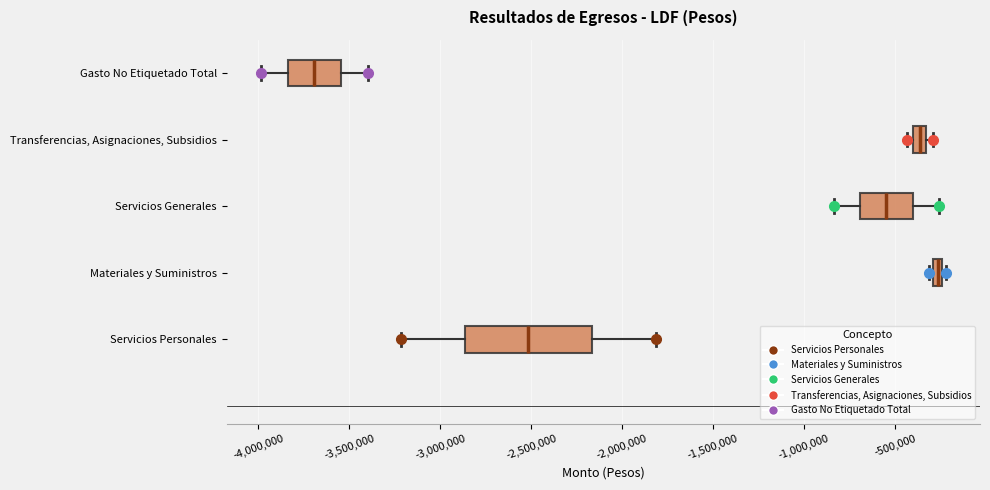

Which box is the widest, from its left edge to its right edge?

Servicios Personales